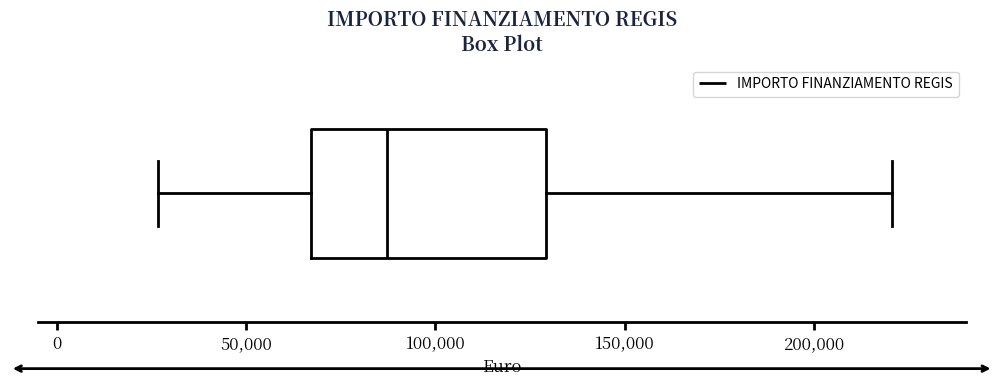

Read this box plot against the x-axis: the position of the median line, the range covered by the box, and the ends of both whiskers. The values are not printed on the chart, so give them approximately, as read against the axis.

median 85000, box 65000 to 130000, whiskers 25000 to 220000